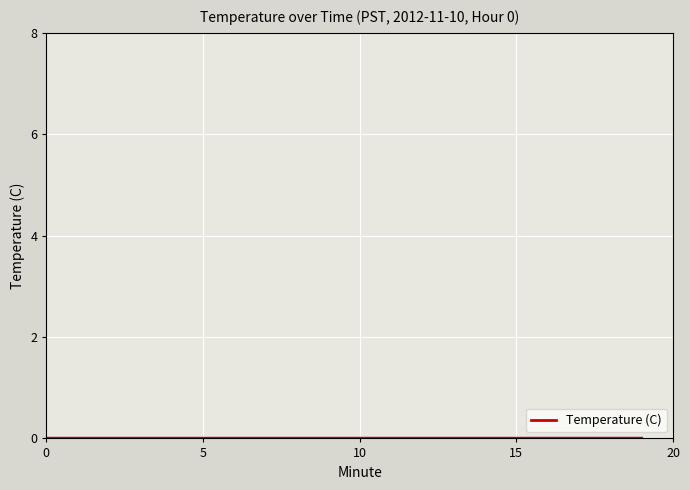

Is this an area chart (filled region under the line)?

No